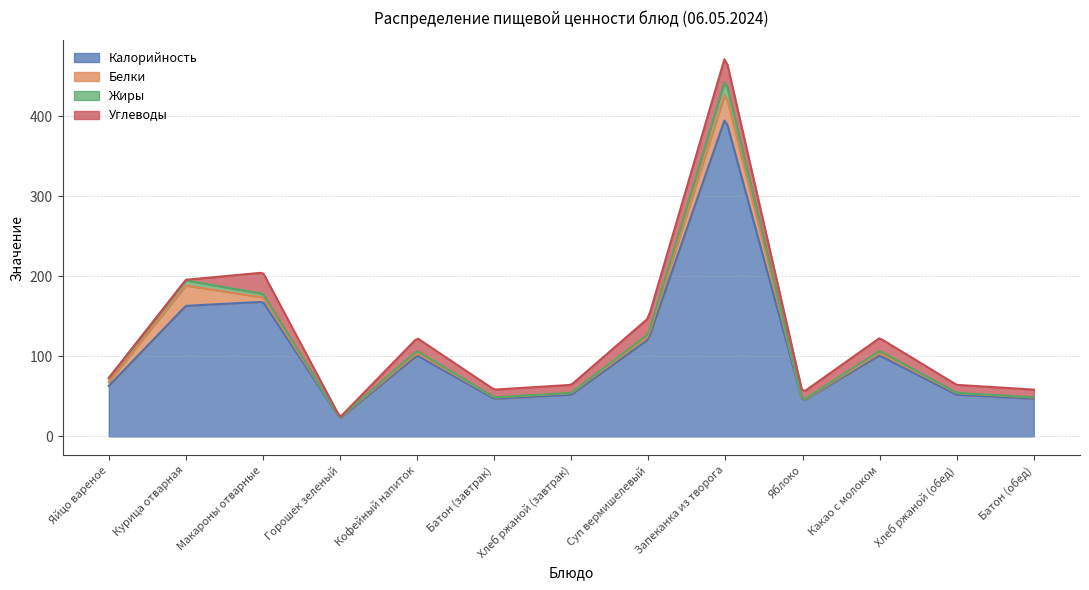

Where does the Жиры series first go above 2?

Яйцо вареное